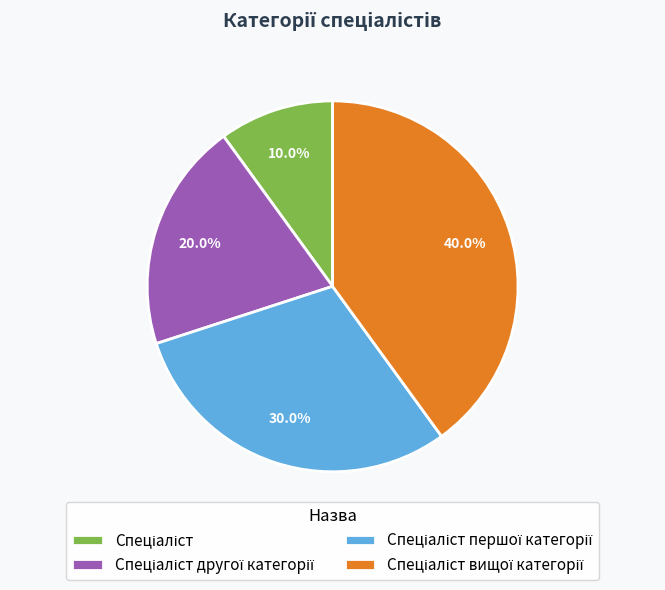

Is there a majority slice in this chart?

No